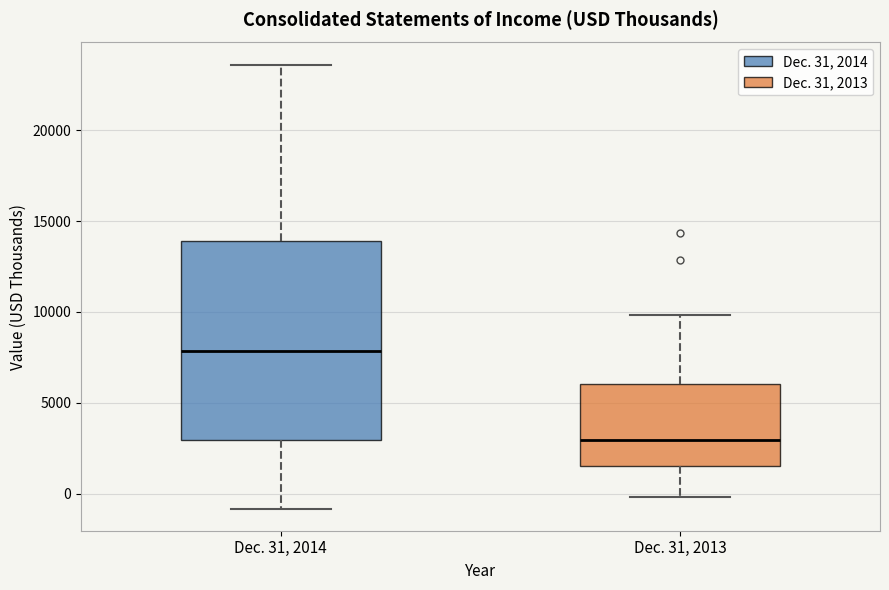

Reading left to right, transcribe this box plot: for each box, give where its median line is, the range the box spans, and where its two whiskers end, as read against the y-axis. The values are not printed on the chart, so give them approximately, as read against the axis.

Dec. 31, 2014: median 8000, box 3000 to 14000, whiskers -1000 to 23500
Dec. 31, 2013: median 3000, box 1500 to 6000, whiskers 0 to 10000